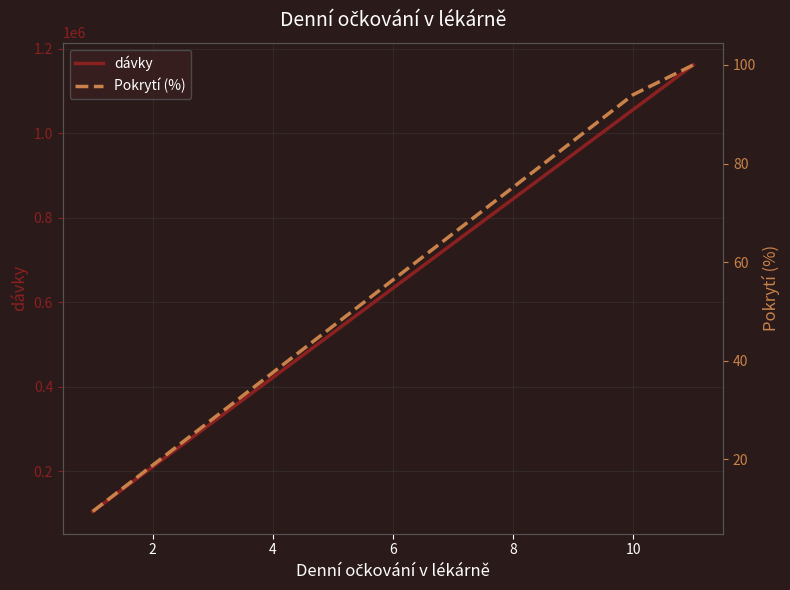

The dávky series shows 140715.1 at 8. True or false?

False